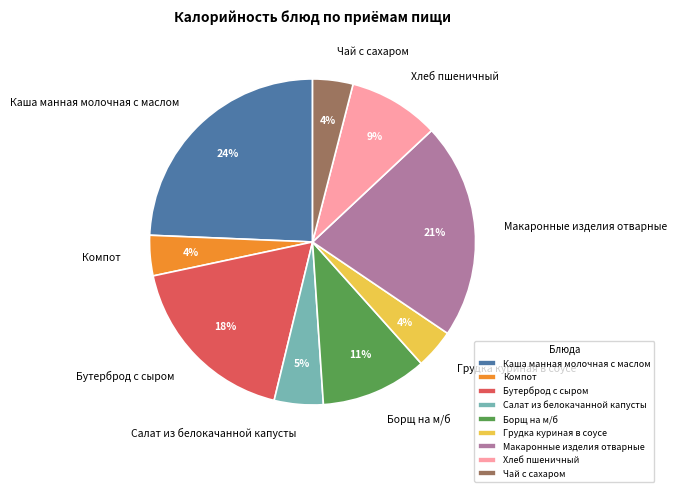

To the nearest percent, what percentage of the pie is Хлеб пшеничный?

9%